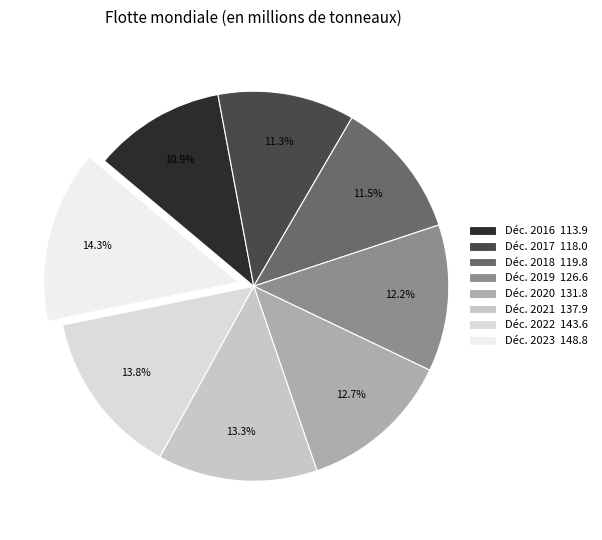

What portion of the pie excludes Déc. 2020?

87.3%